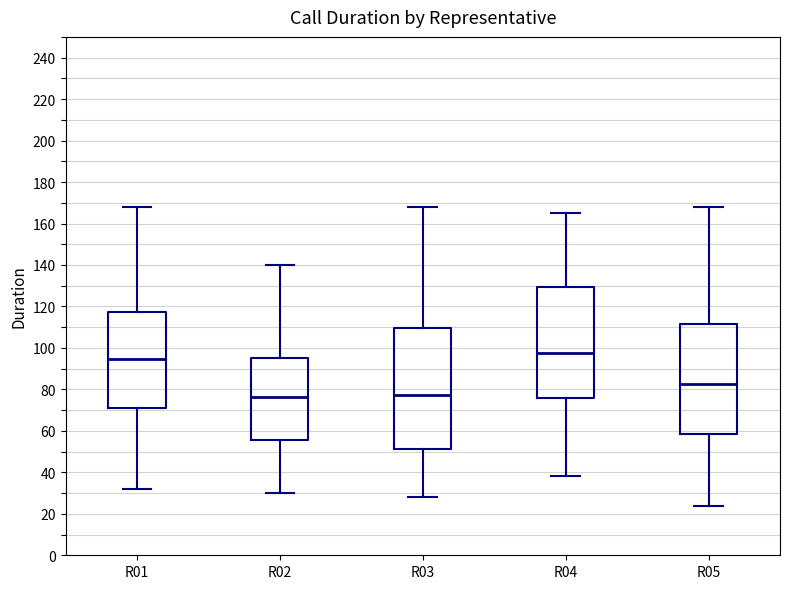

Reading left to right, read every box against the y-axis: the position of its median line, the range the box covers, and the ends of its whiskers. The values are not printed on the chart, so give them approximately, as read against the axis.

R01: median 94, box 72 to 118, whiskers 32 to 168
R02: median 76, box 56 to 96, whiskers 30 to 140
R03: median 78, box 52 to 110, whiskers 28 to 168
R04: median 98, box 76 to 130, whiskers 38 to 166
R05: median 82, box 58 to 112, whiskers 24 to 168